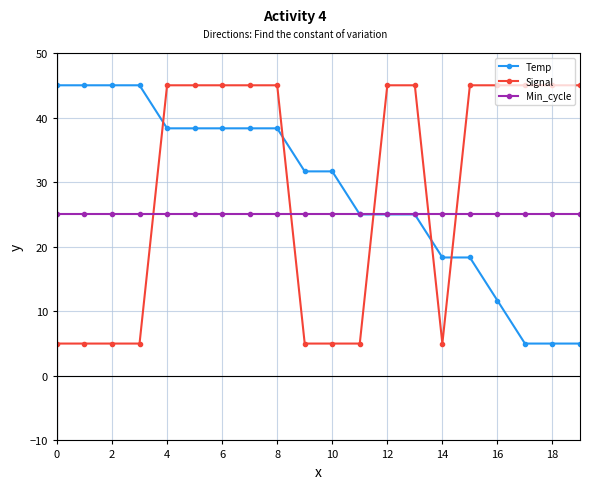

At how many categories does at least one series exceed 9?

20